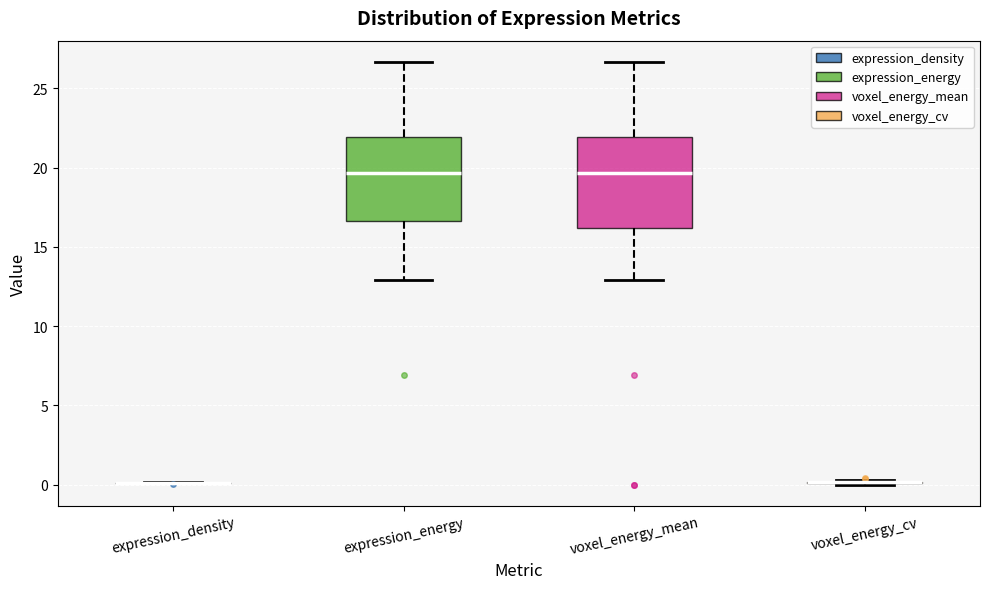

Reading left to right, transcribe this box plot: for each box, give where its median line is, the range the box spans, and where its two whiskers end, as read against the y-axis. The values are not printed on the chart, so give them approximately, as read against the axis.

expression_density: box collapsed to a line at 0.0, whiskers 0.0 to 0.0
expression_energy: median 19.5, box 16.5 to 22.0, whiskers 13.0 to 26.5
voxel_energy_mean: median 19.5, box 16.0 to 22.0, whiskers 13.0 to 26.5
voxel_energy_cv: box collapsed to a line at 0.0, whiskers 0.0 to 0.5